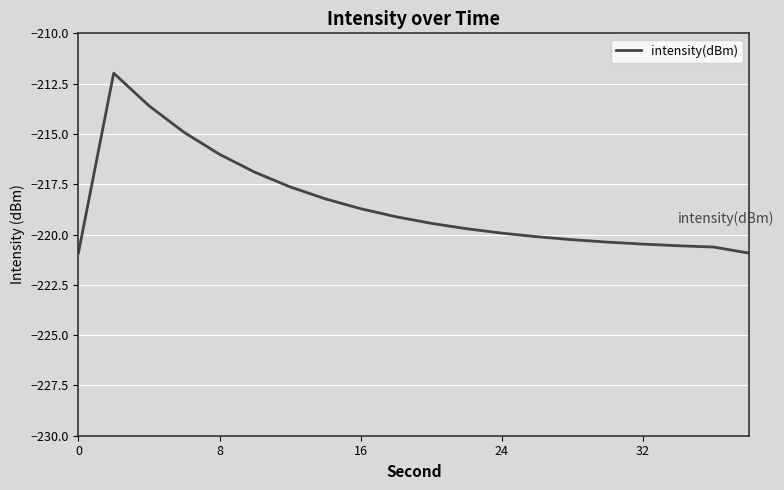

What is the greatest value displayed?

-212.0